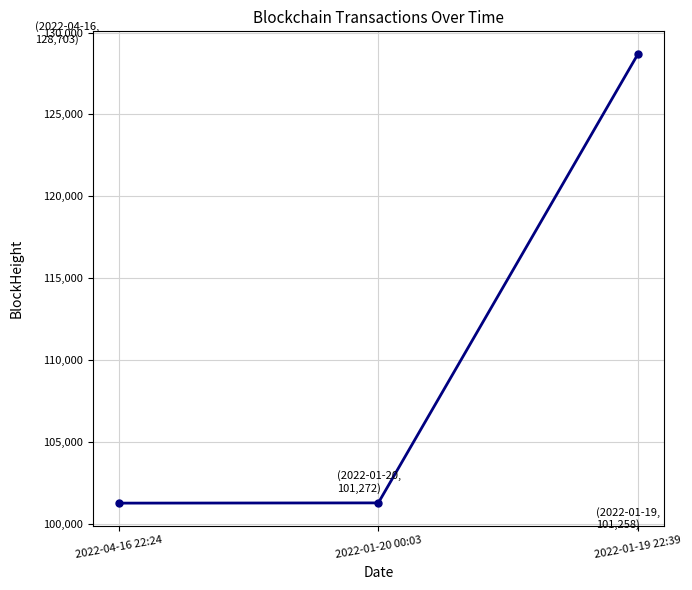

The value at 2022-01-19 22:39 is 175727. True or false?

False